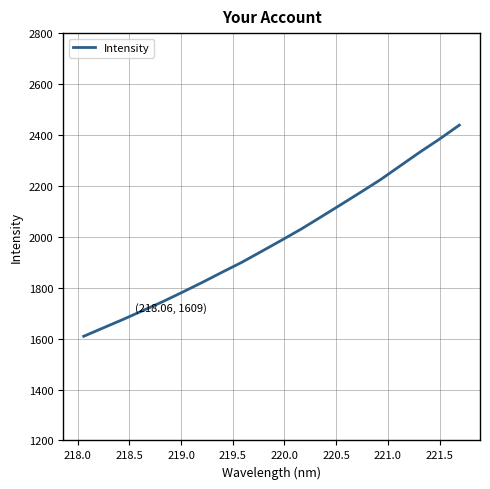

What is the minimum value shown in the chart?

1609.2